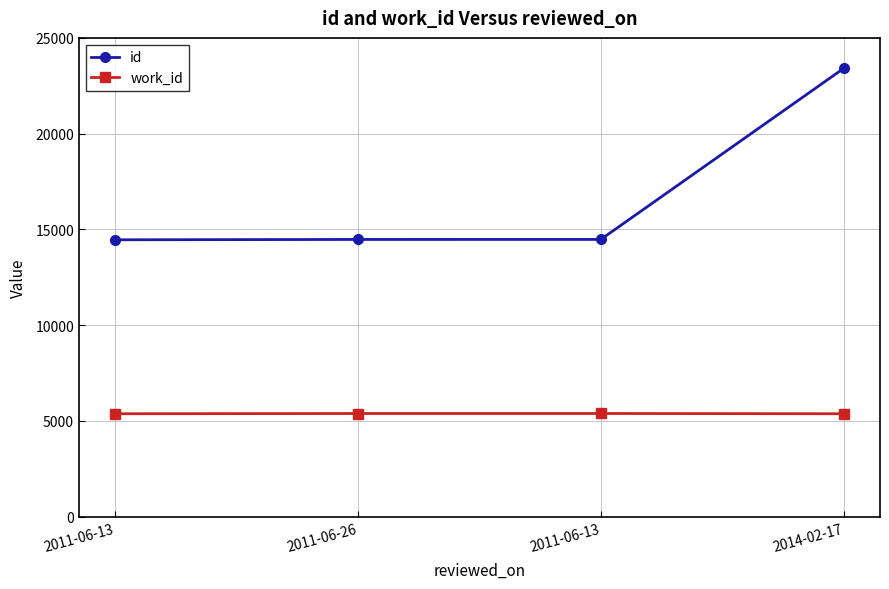

How many lines are shown in the chart?

2